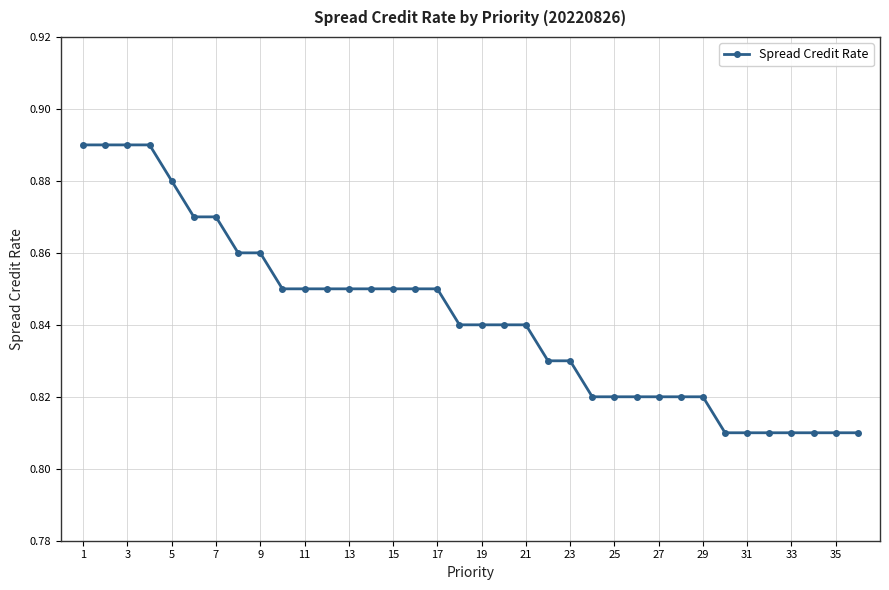

How many values are between 0 and 1?

36